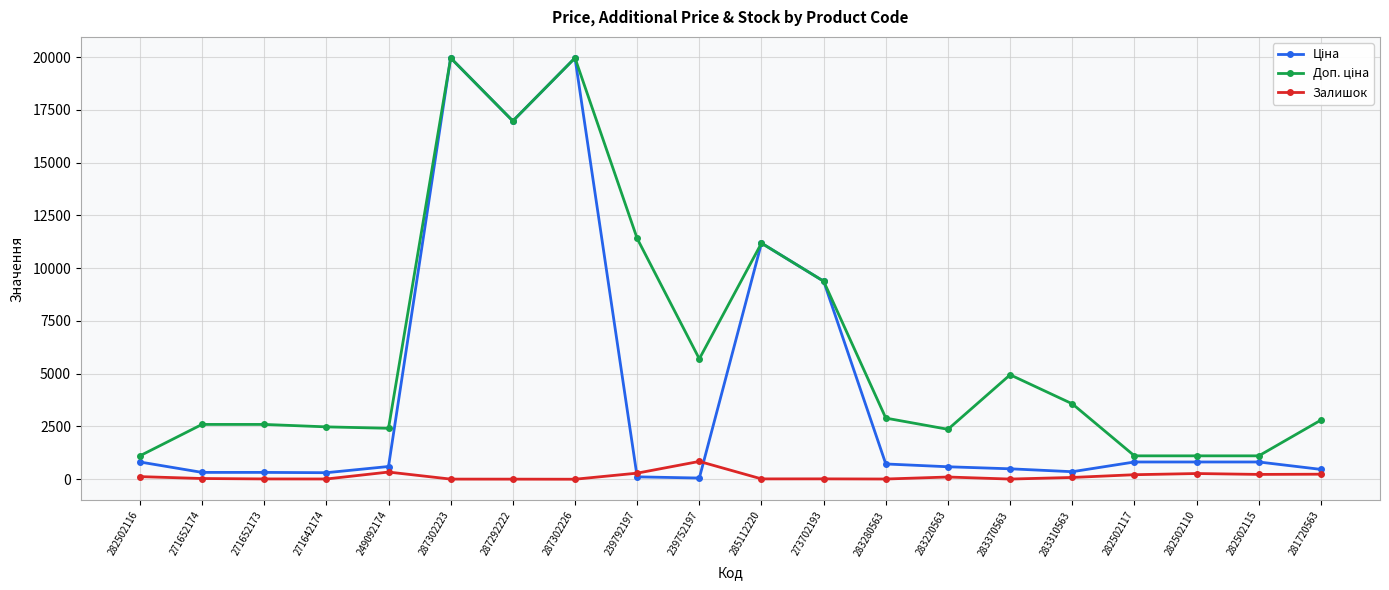

True or false: Залишок has more than 1 interior local peaks.

True